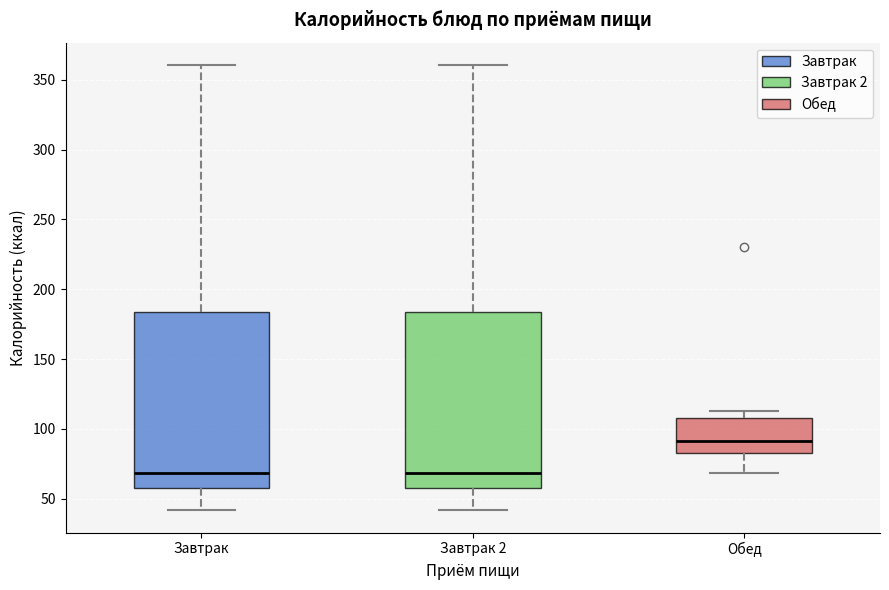

Which box's median line is the highest?

Обед